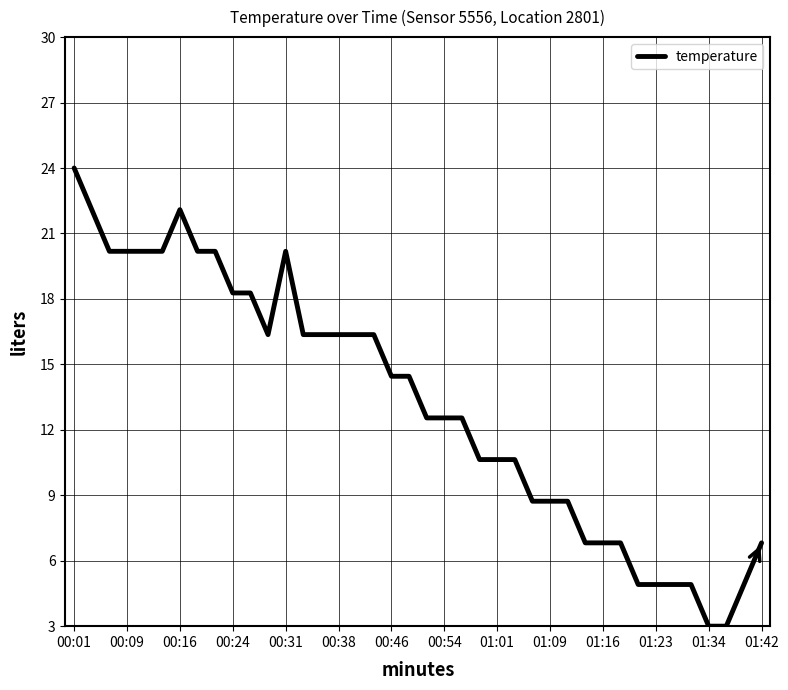

What is the difference between the maximum and minimum values?

21.0